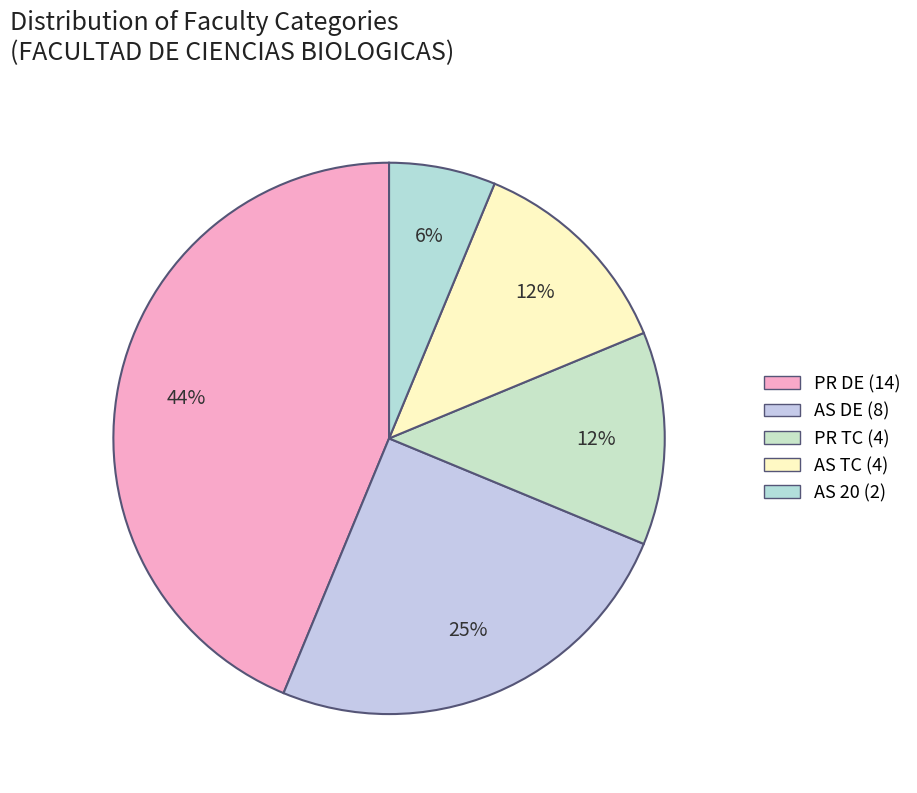

To the nearest percent, what is the average slice percentage?

20%